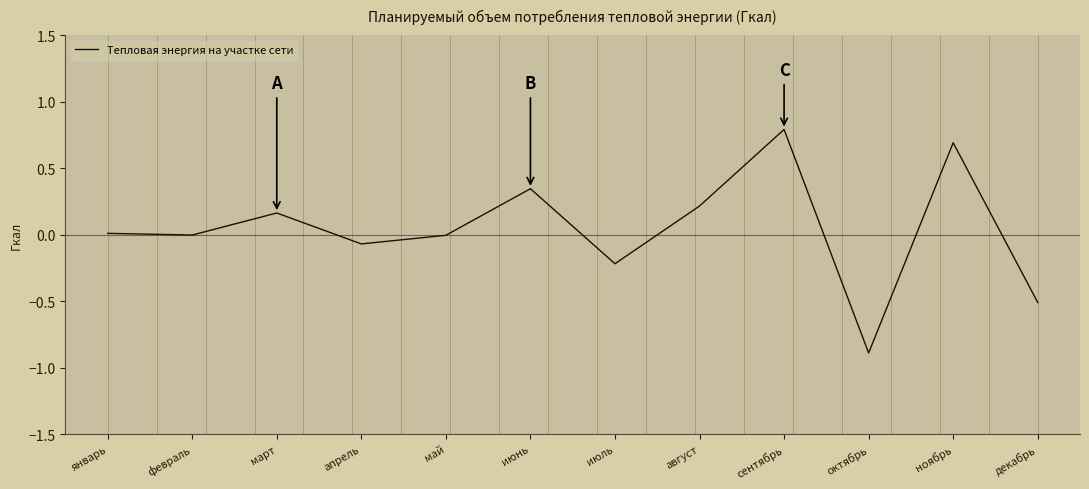

Is it true that the value at октябрь is -0.9?

True